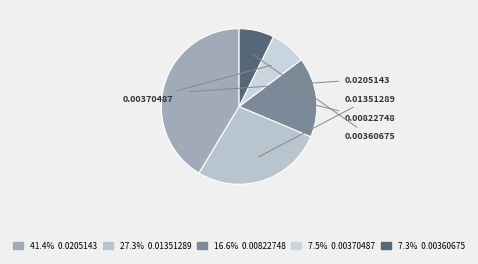

Between 0.01351289 and 0.00360675, which is larger?

0.01351289